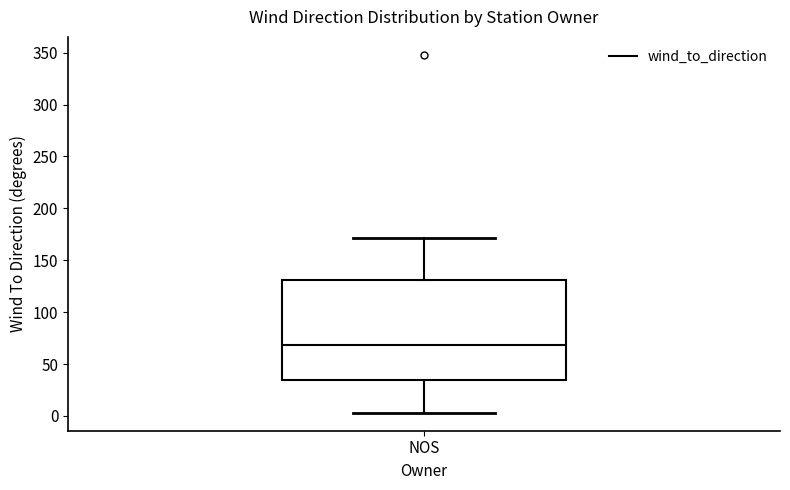

Read this box plot against the y-axis: the position of the median line, the range covered by the box, and the ends of both whiskers. The values are not printed on the chart, so give them approximately, as read against the axis.

median 70, box 35 to 130, whiskers 5 to 170